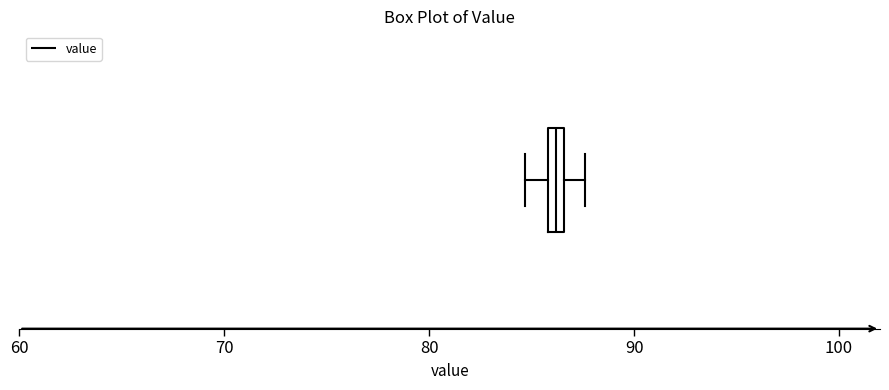

Where does the left whisker of the box end on the x-axis? The values are not printed on the chart, so give them approximately, as read against the axis.

85